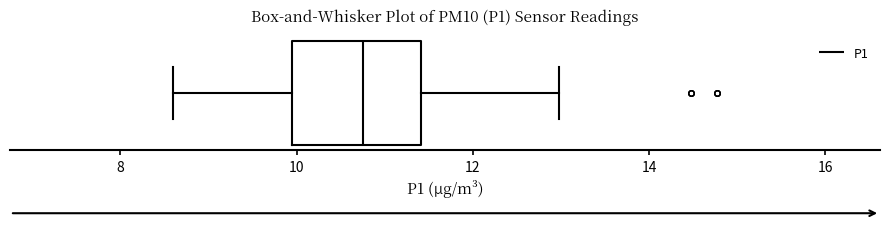

Read this box plot against the x-axis: the position of the median line, the range covered by the box, and the ends of both whiskers. The values are not printed on the chart, so give them approximately, as read against the axis.

median 10.8, box 10.0 to 11.4, whiskers 8.6 to 13.0